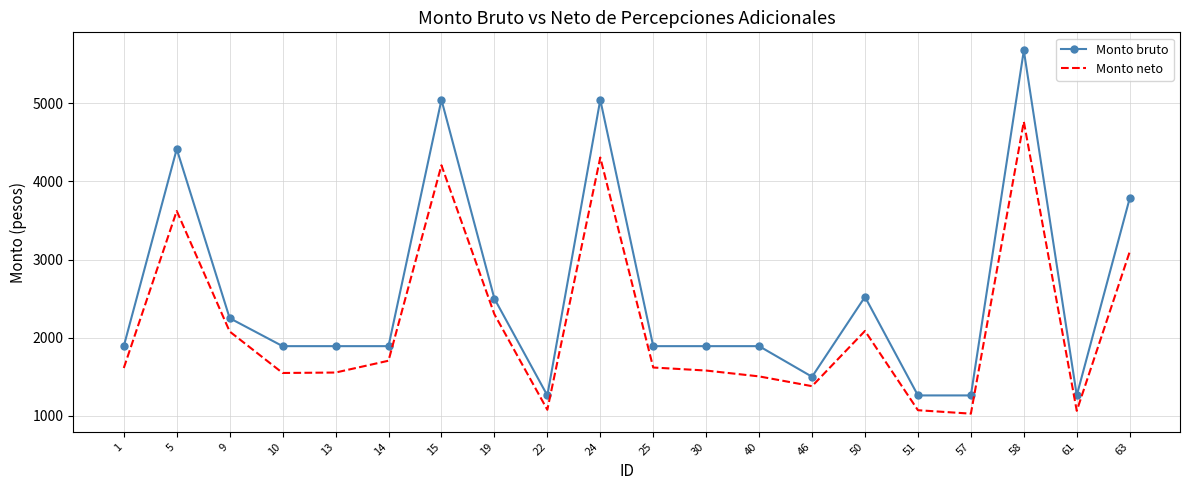

Which series has the largest total across all categories?

Monto bruto